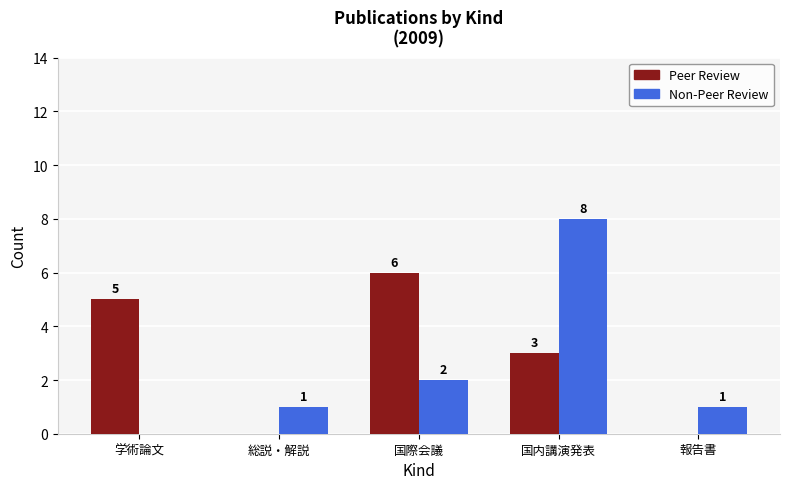

What is the maximum value shown in the chart?

8